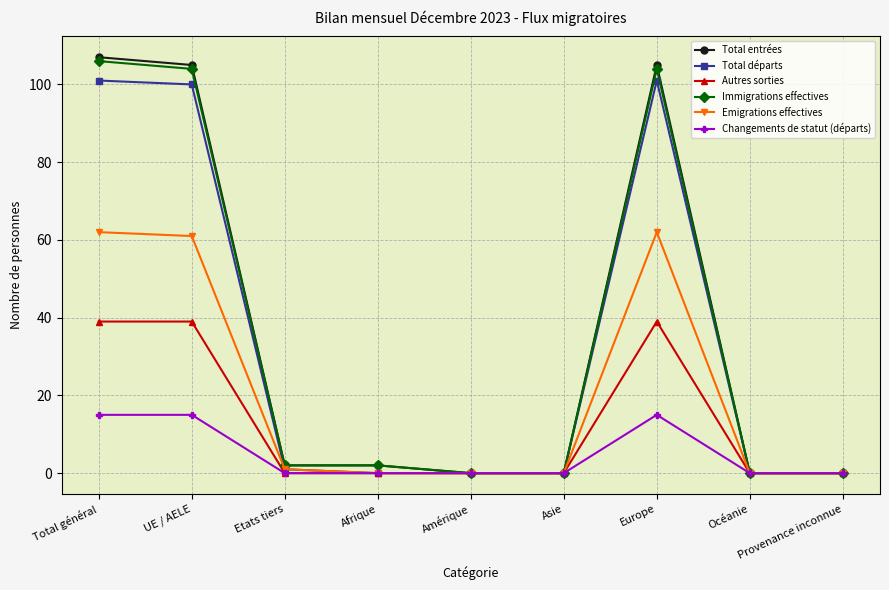

What is the maximum value shown in the chart?

107